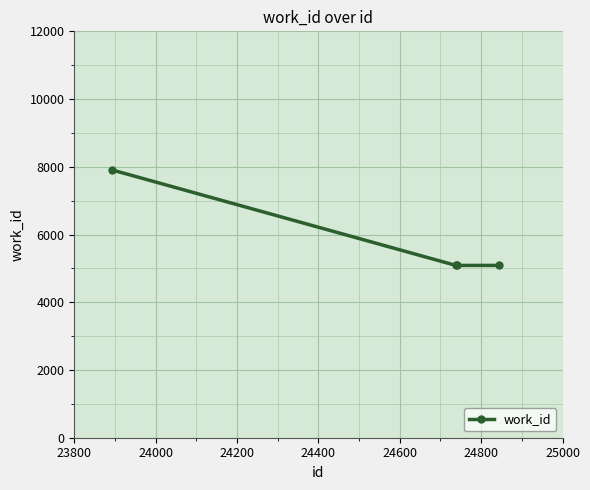

What is the greatest value displayed?

7907